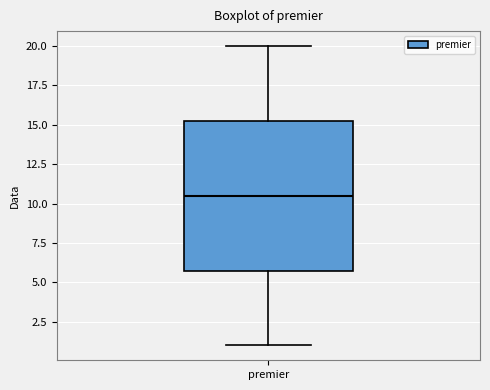

Read this box plot against the y-axis: the position of the median line, the range covered by the box, and the ends of both whiskers. The values are not printed on the chart, so give them approximately, as read against the axis.

median 10.5, box 6.0 to 15.5, whiskers 1.0 to 20.0